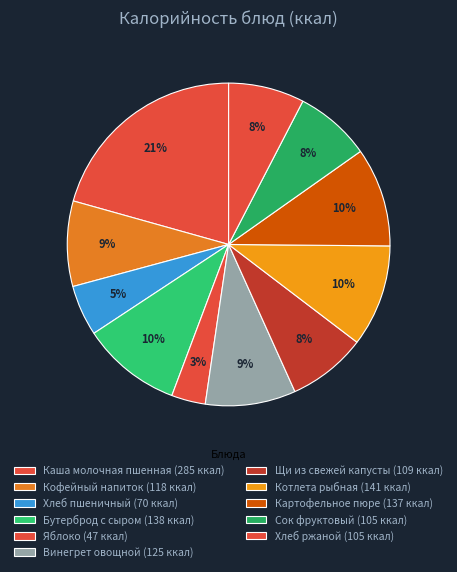

To the nearest percent, what percentage of the pie is Бутерброд с сыром?

10%